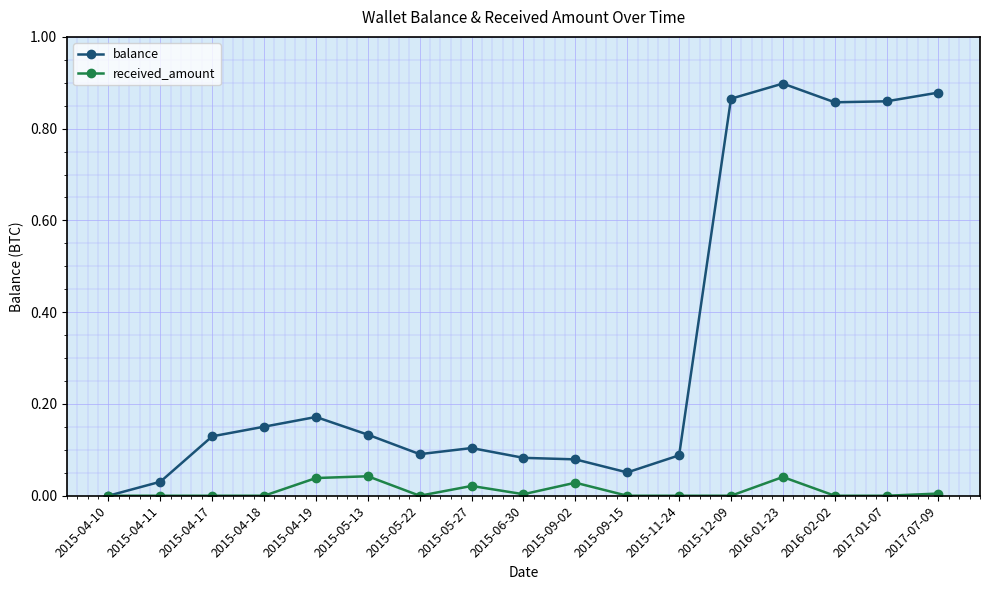

What is the label of the 3rd point from the right?

2016-02-02